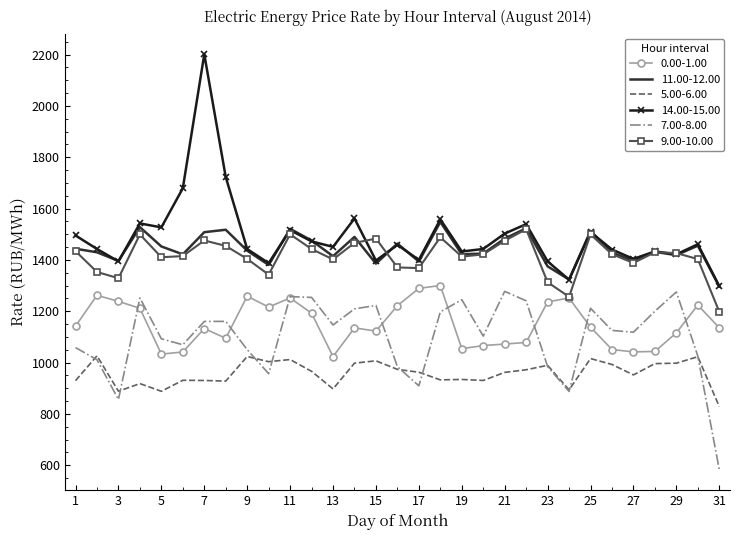

True or false: 7.00-8.00 and 14.00-15.00 cross at least once.

False